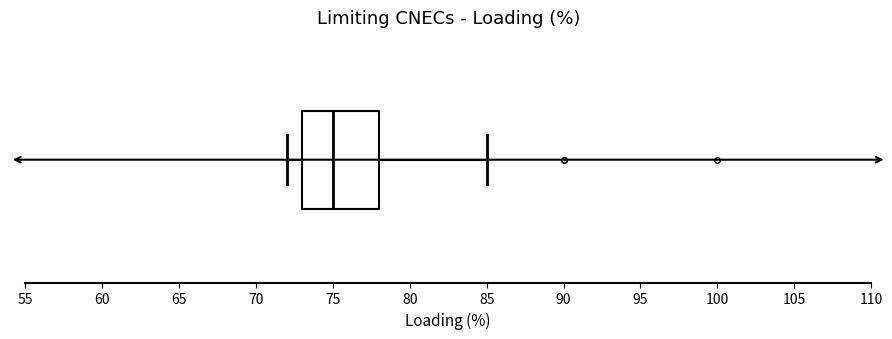

Transcribe this box plot: give where the median line is, the range the box spans, and where the two whiskers end, as read against the x-axis. The values are not printed on the chart, so give them approximately, as read against the axis.

median 75, box 73 to 78, whiskers 72 to 85